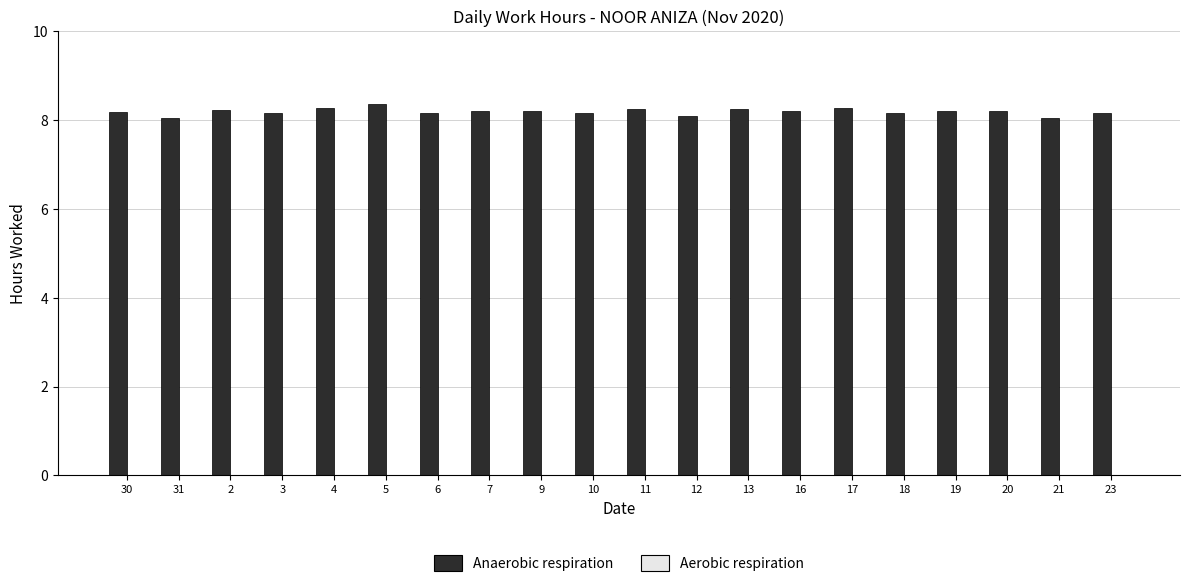

What is the ratio of the value at 7 to the value at 17?

1.0